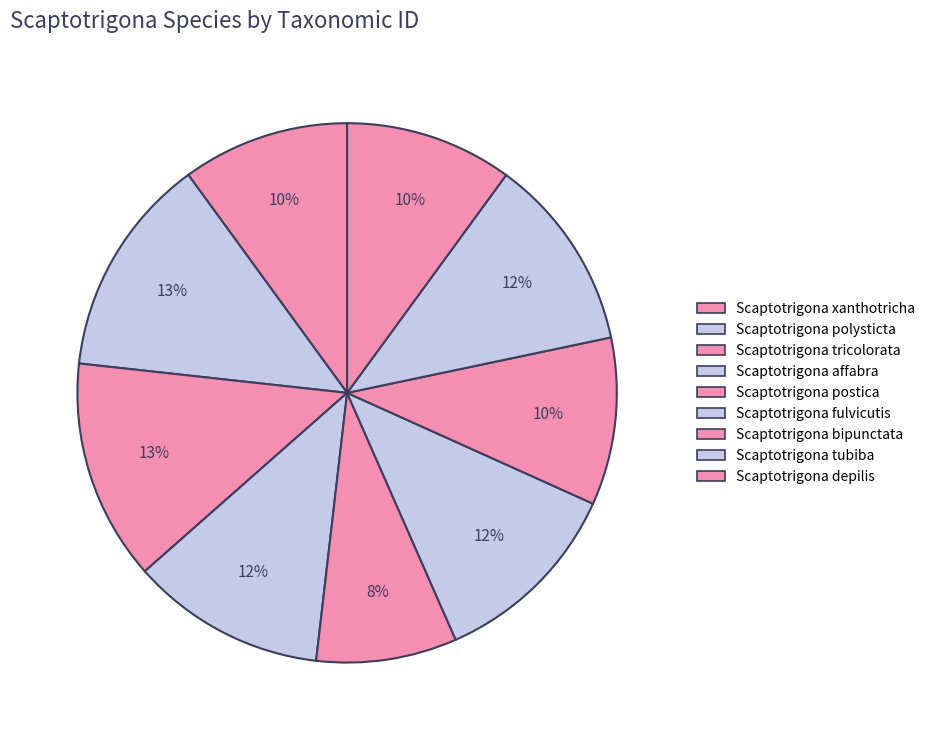

Count the number of slices in the pie.

9